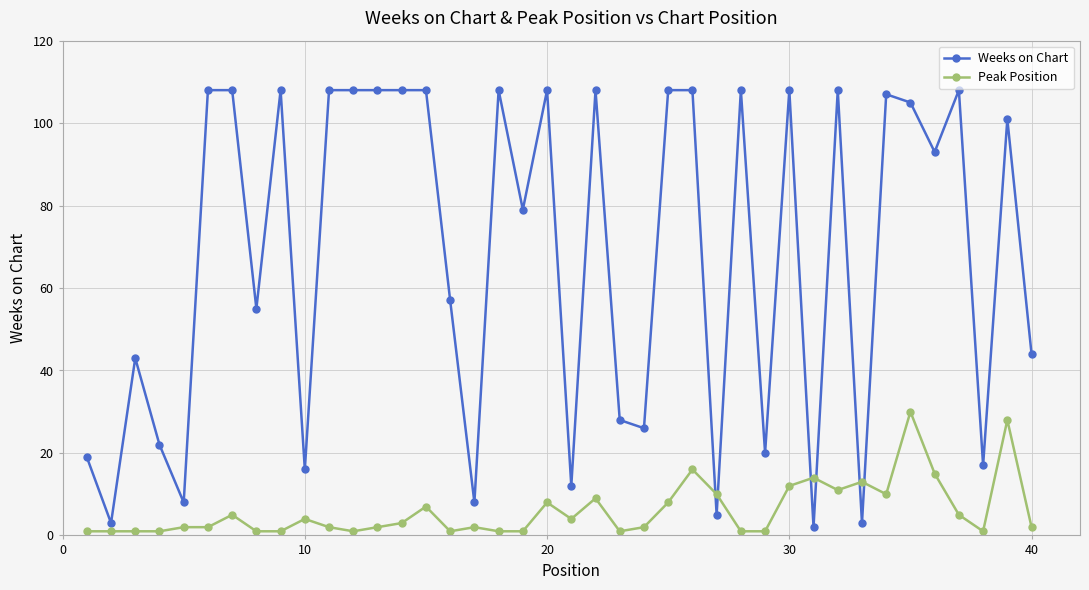

True or false: Peak Position has more than 1 interior local peaks.

True